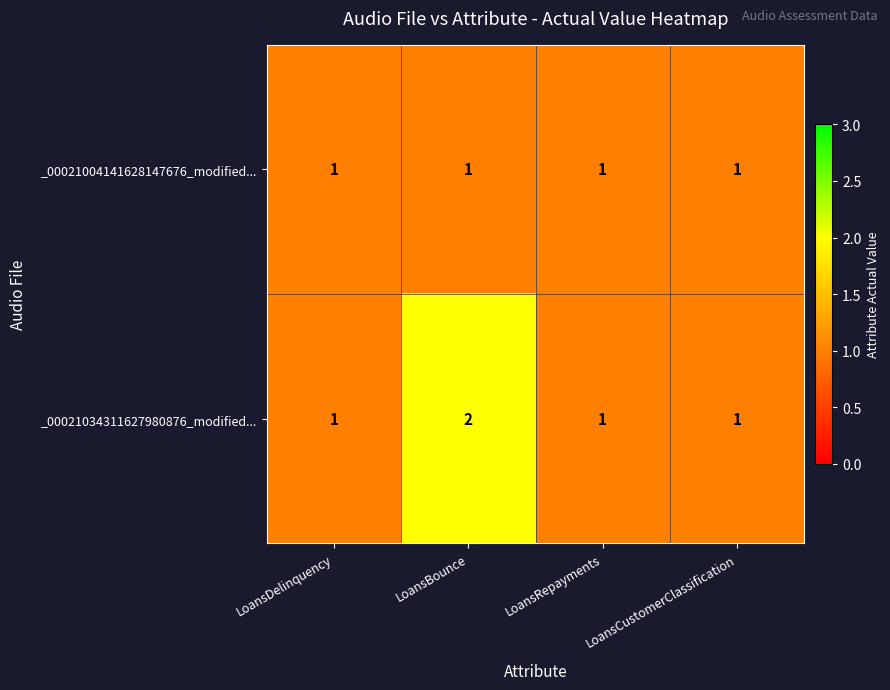

The value of _00021034311627980876_modified... at LoansRepayments is 1. True or false?

True